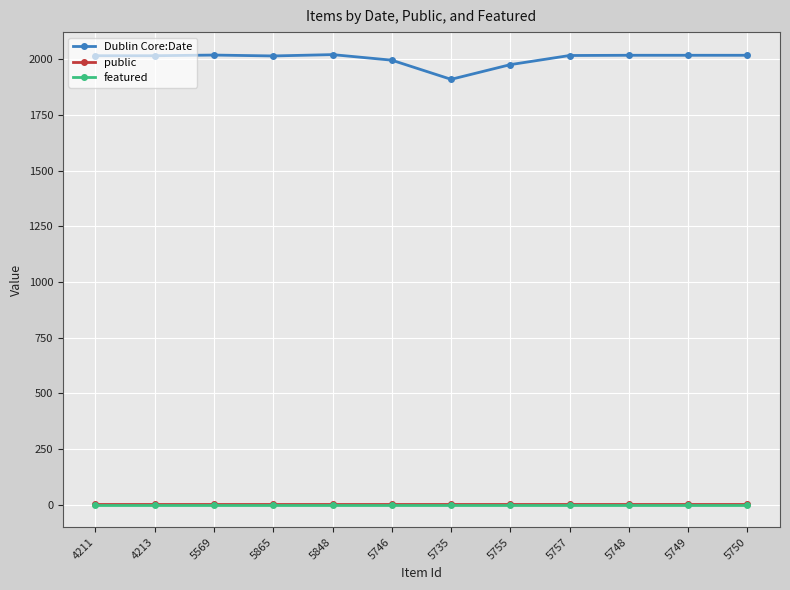

What is the greatest value displayed?

2021